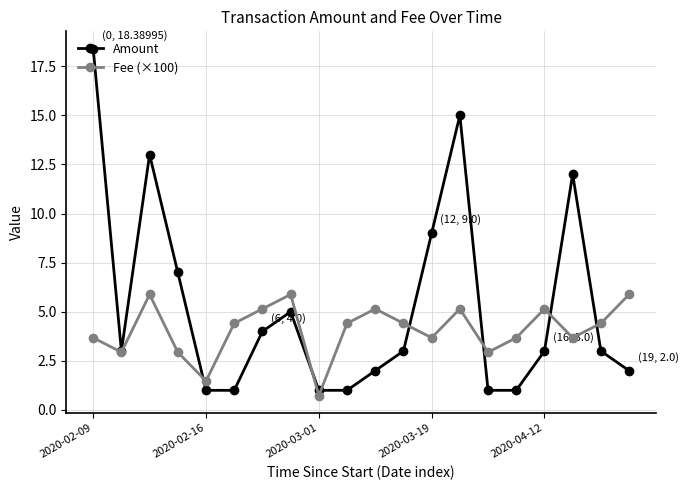

What is the average value of the Amount series?

5.3